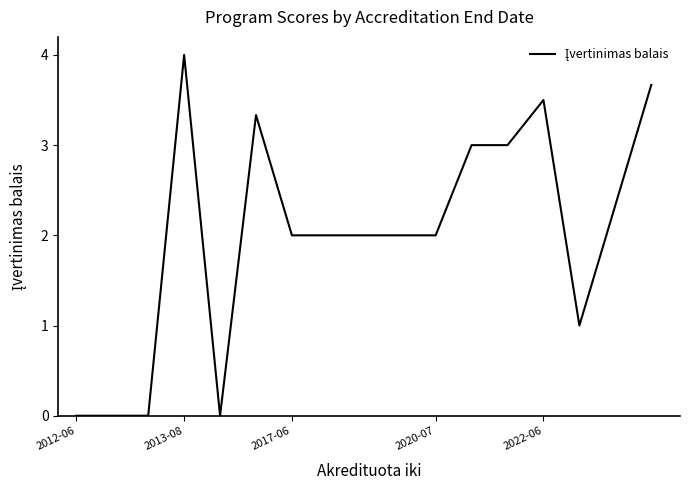

What is the greatest value displayed?

4.0